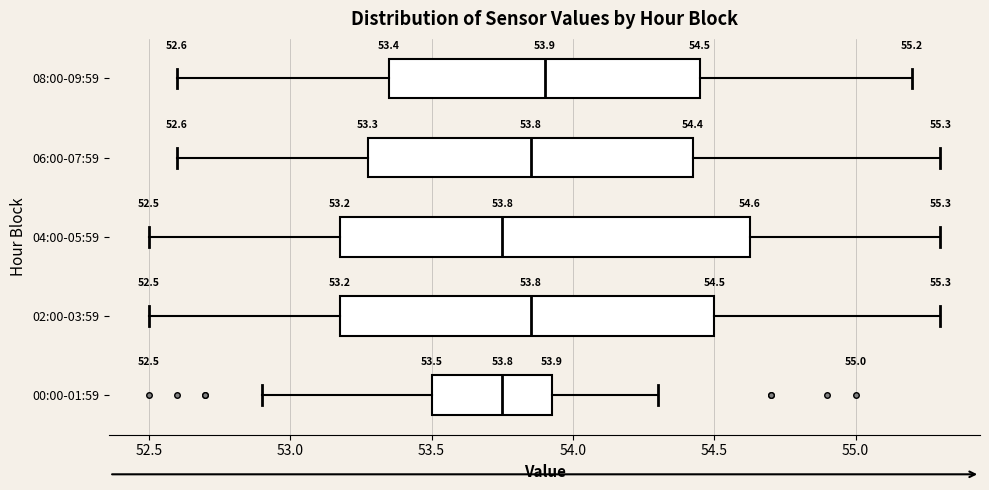

Which box's median line is the furthest to the right?

08:00-09:59